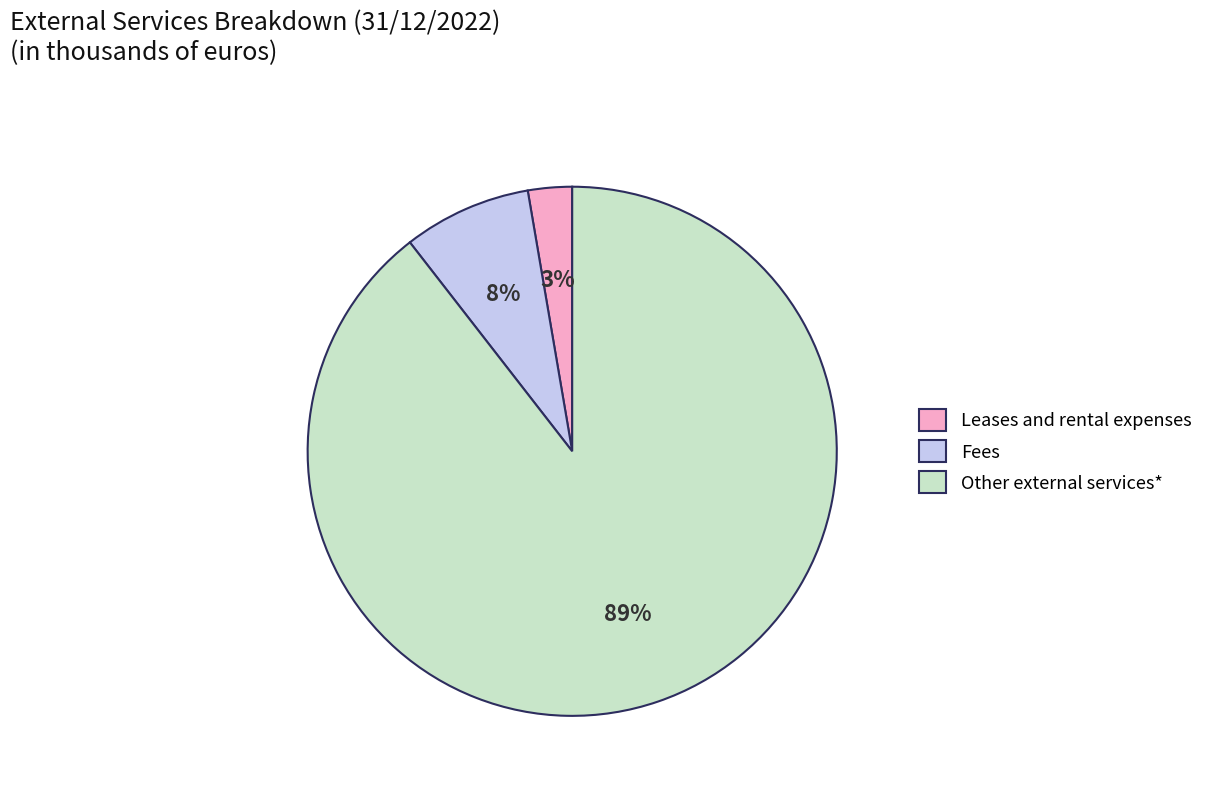

Combined, do Fees and Leases and rental expenses account for over 50%?

No